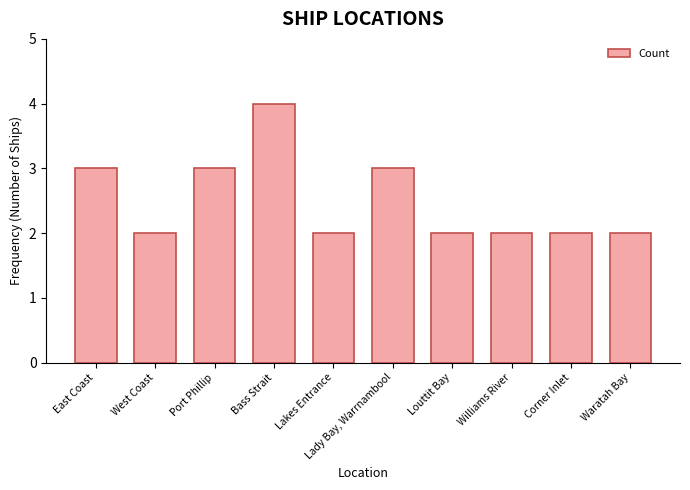

Reading right to left, list all the values displayed in this chart.

Waratah Bay=2	Corner Inlet=2	Williams River=2	Louttit Bay=2	Lady Bay, Warrnambool=3	Lakes Entrance=2	Bass Strait=4	Port Phillip=3	West Coast=2	East Coast=3